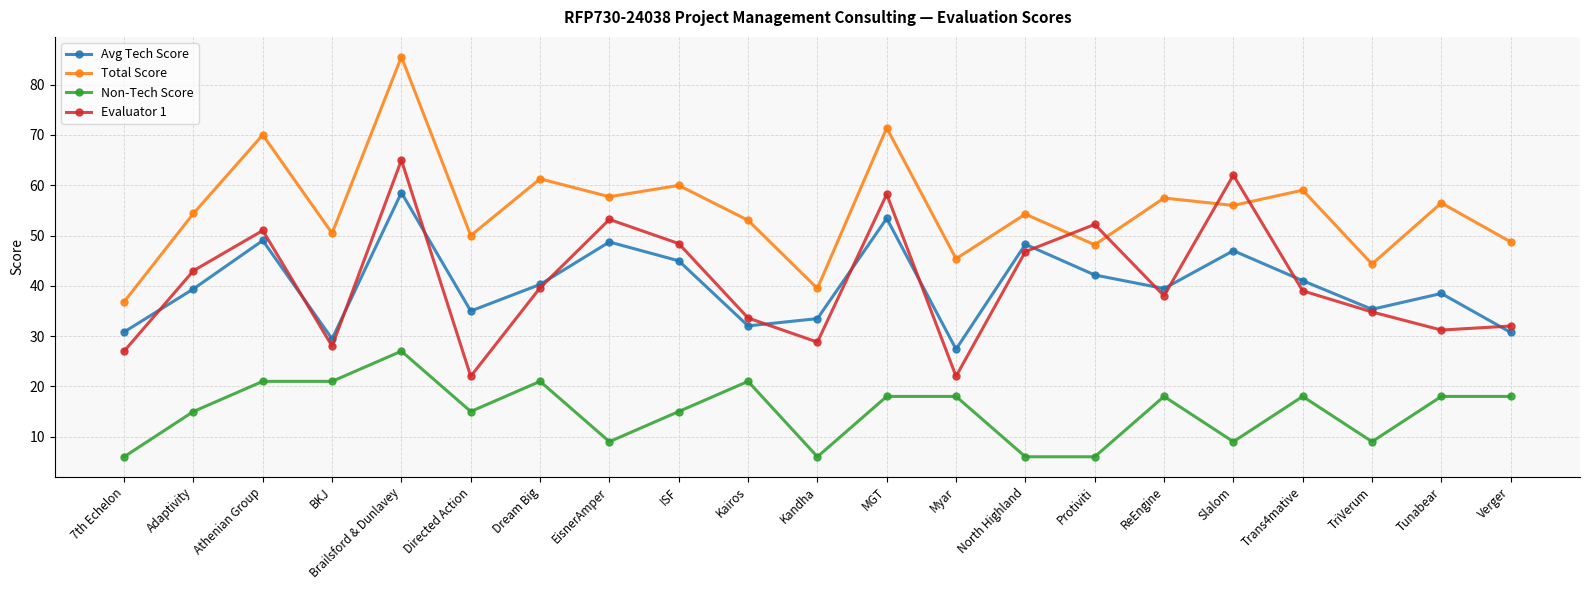

Is it true that Avg Tech Score equals 16.4 at Verger?

False